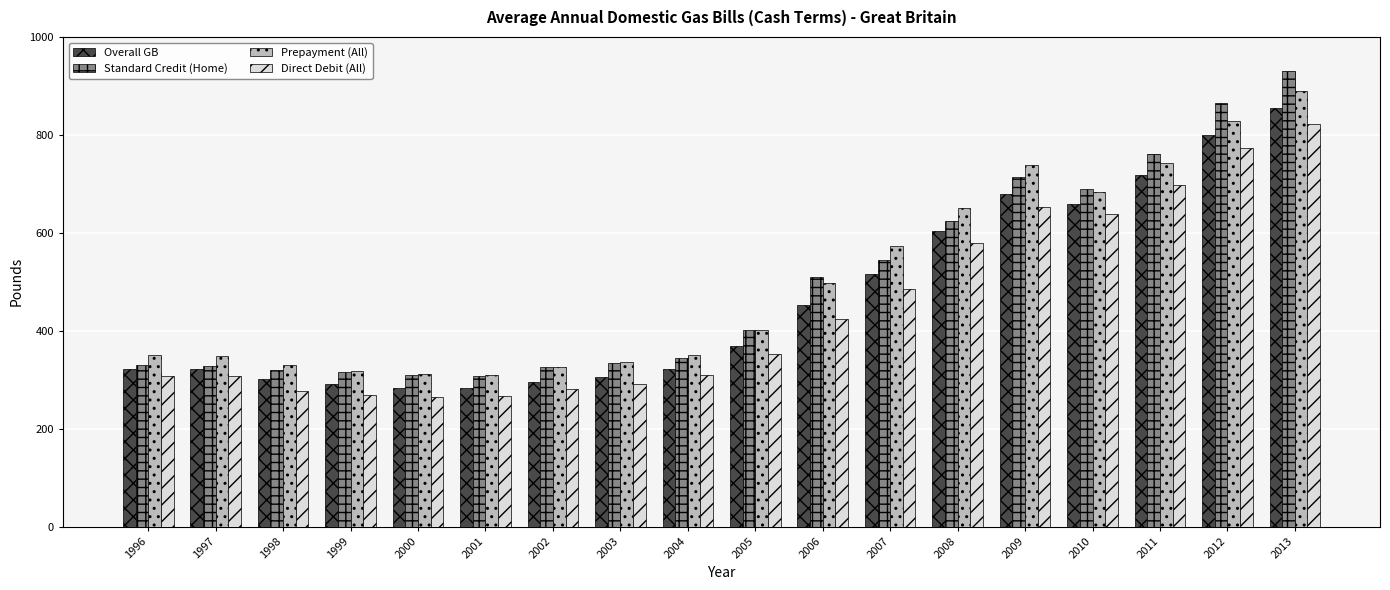

Is it true that Direct Debit (All) equals 307 at 1997?

True